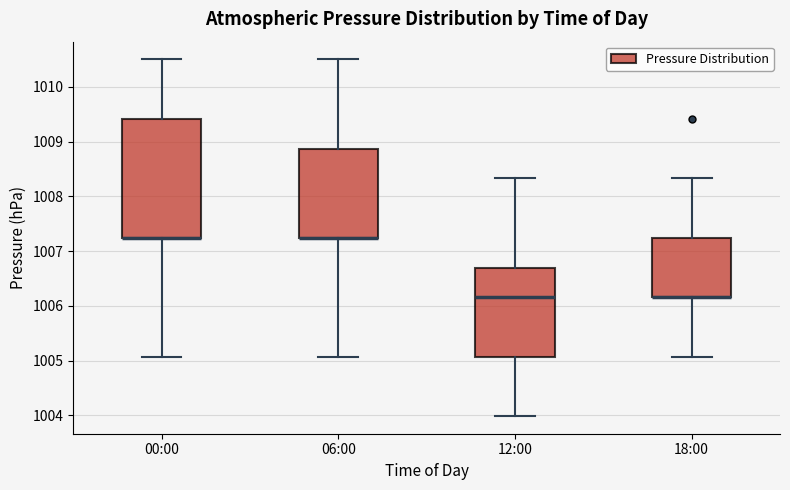

Comparing the boxes themselves (not the whiskers), which one is the tallest?

00:00